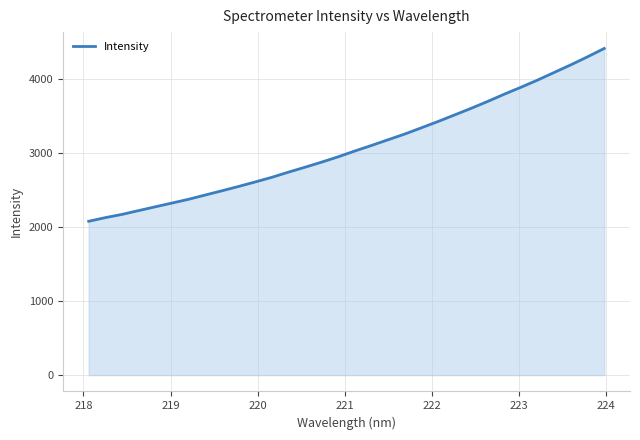

What is the maximum value shown in the chart?

4410.1